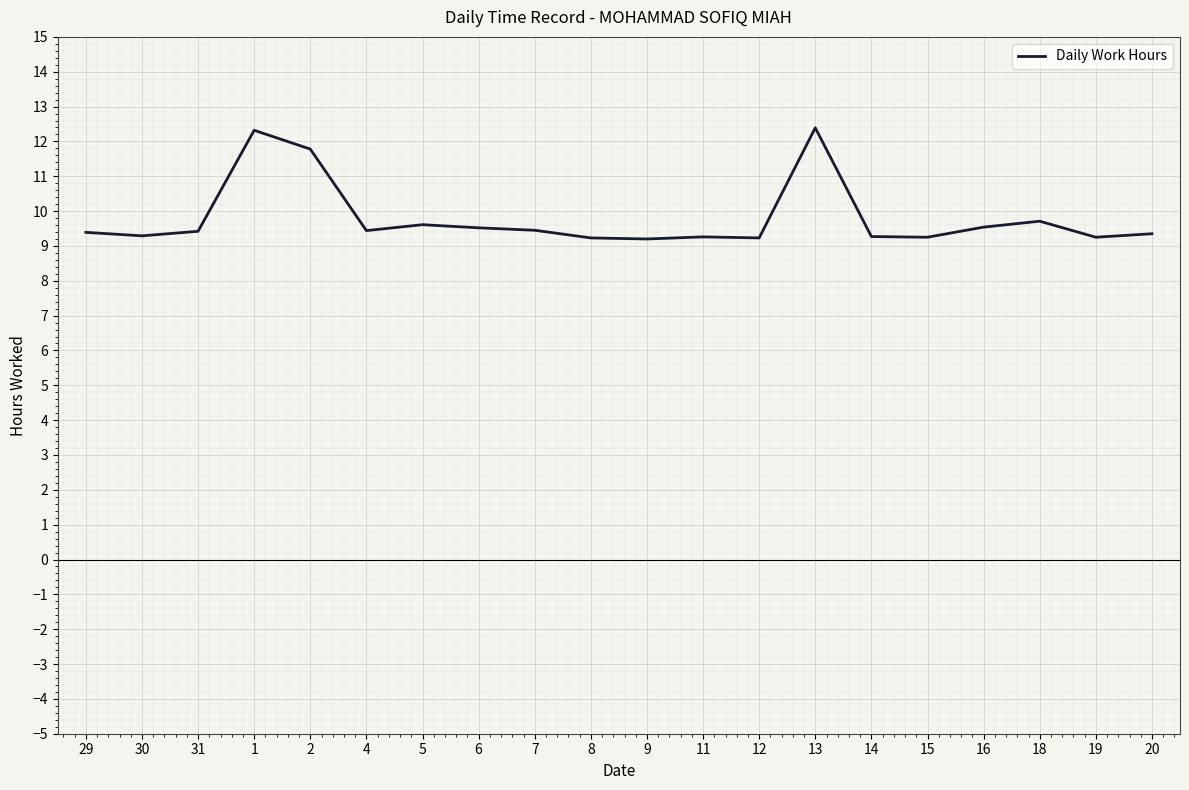

The chart shows a value of 9.3 at 14. True or false?

True